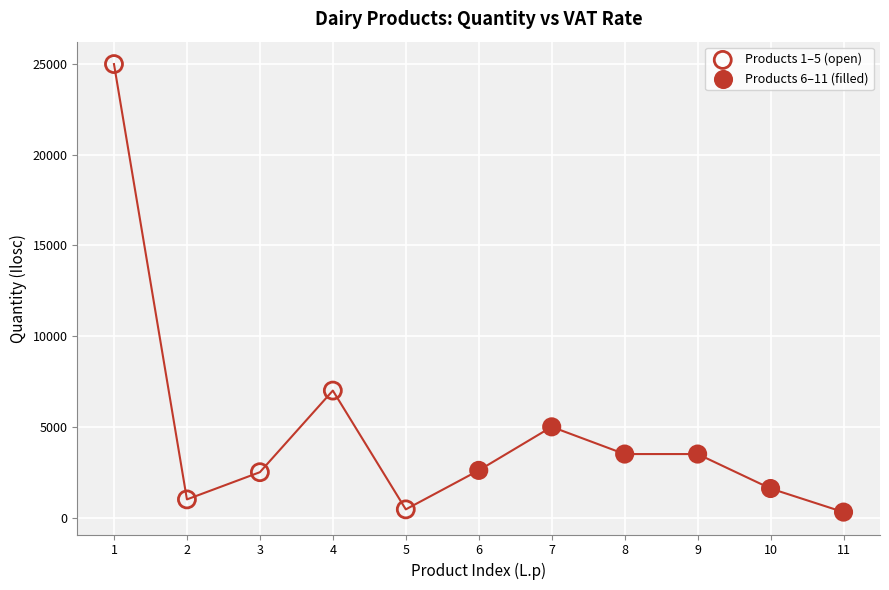

Which series has the largest Y range (max minus min)?

Products 1–5 (open)